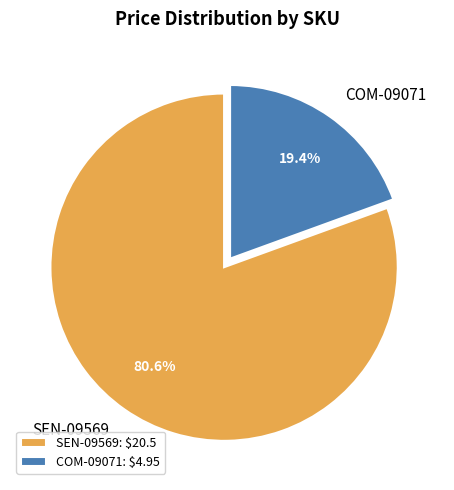

To the nearest percent, what percentage of the pie is COM-09071?

19%